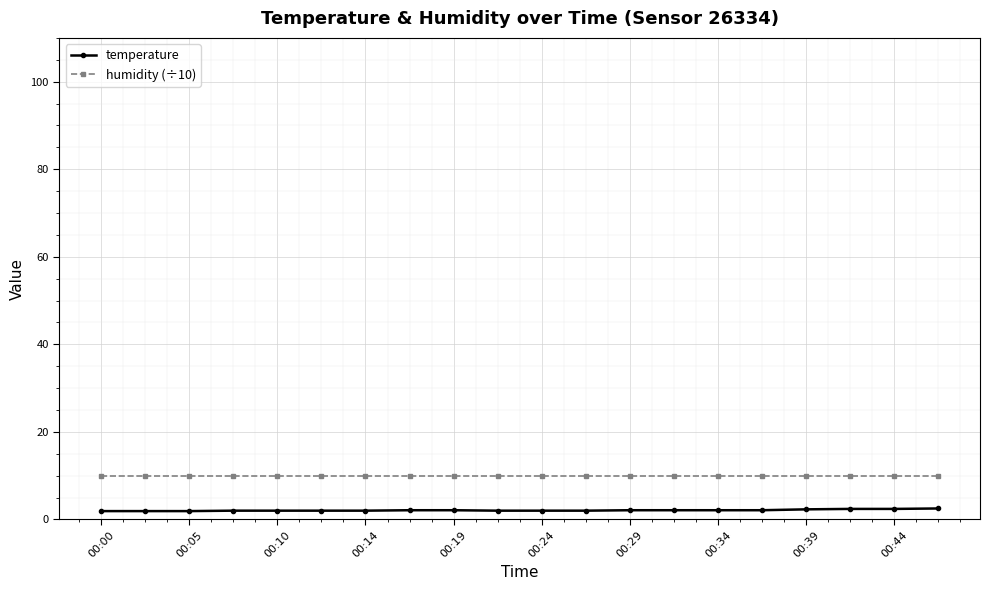

What is the average value of the humidity (÷10) series?

10.0